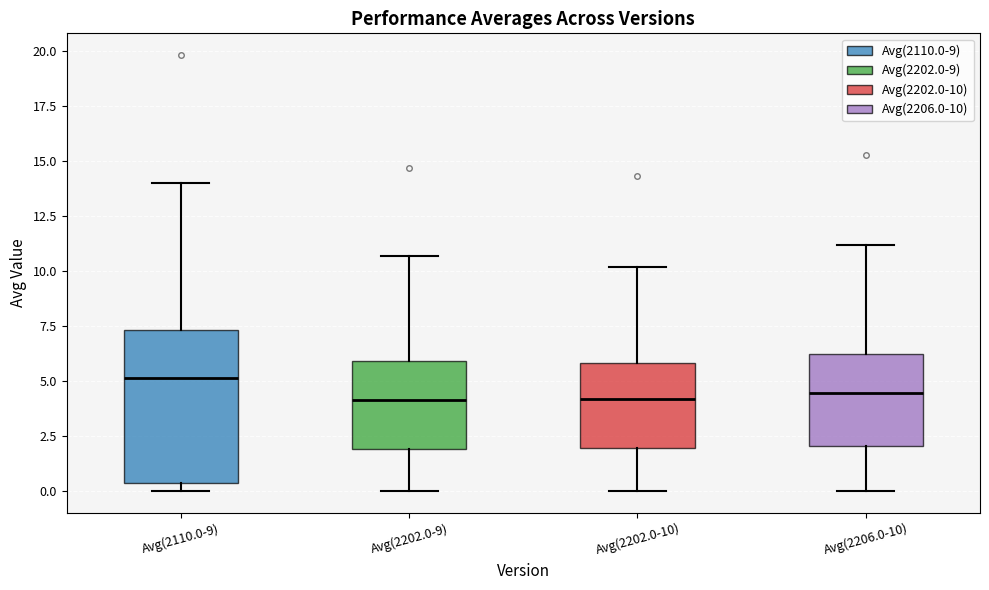

Where is the lower edge of the box for Avg(2110.0-9) on the y-axis? The values are not printed on the chart, so give them approximately, as read against the axis.

0.5